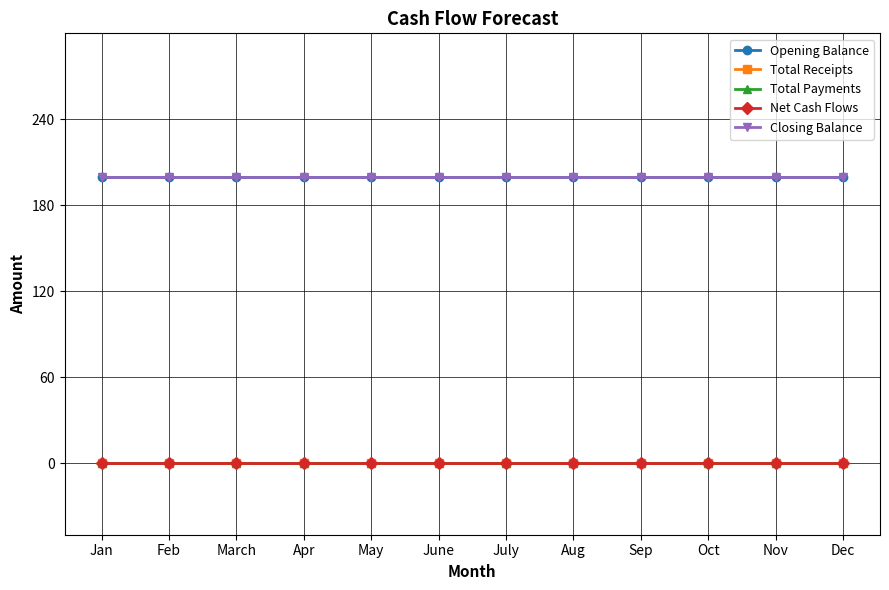

What is the value of the Opening Balance point at the 2nd from the left?

200